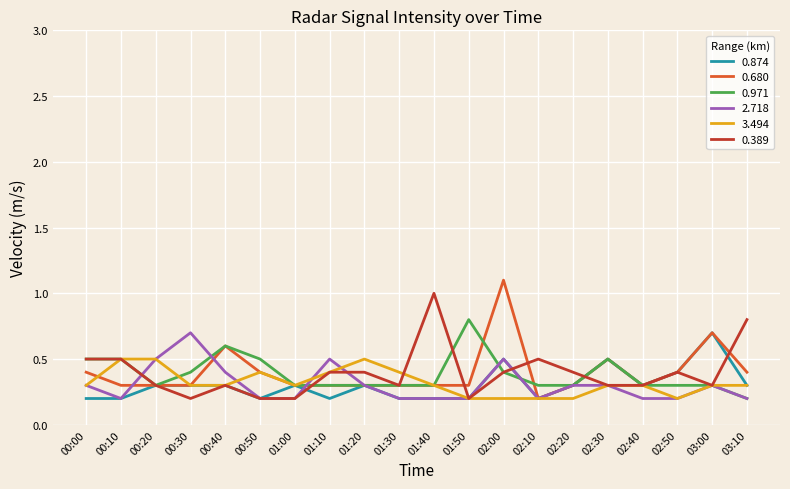

What position from the left is 03:10?

20